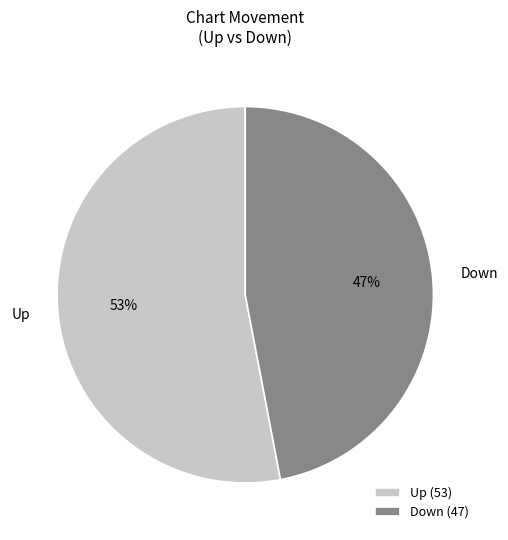

Is there any slice that represents more than half of the pie?

Yes